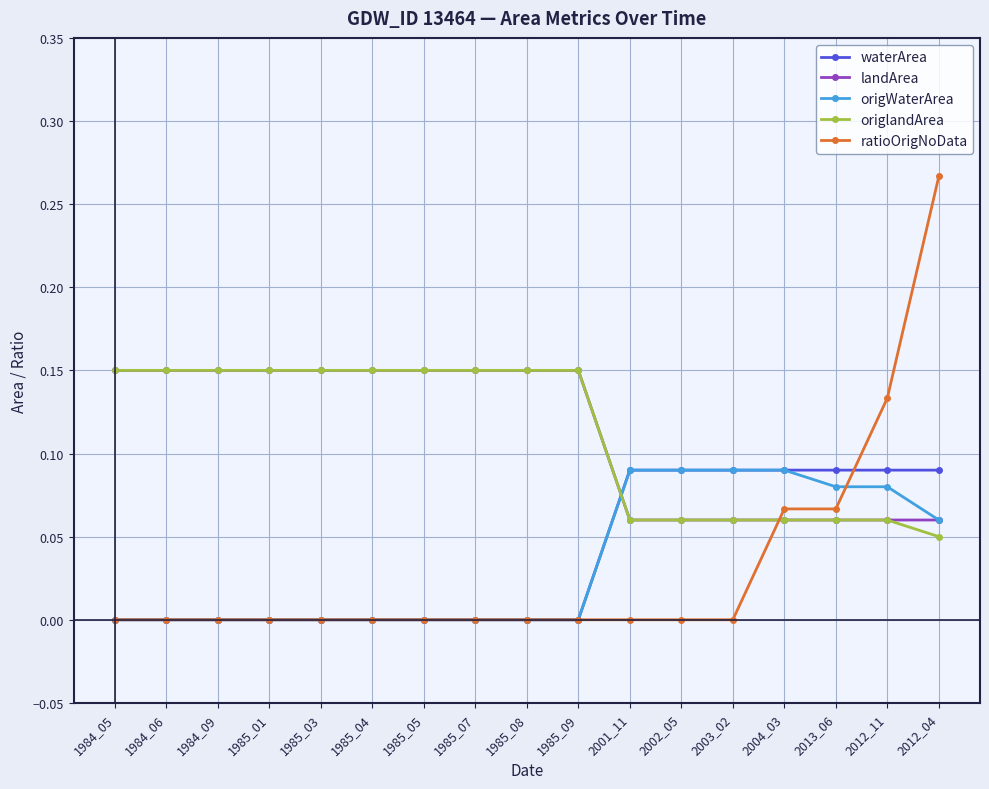

Which series has the widest spread of values?

ratioOrigNoData